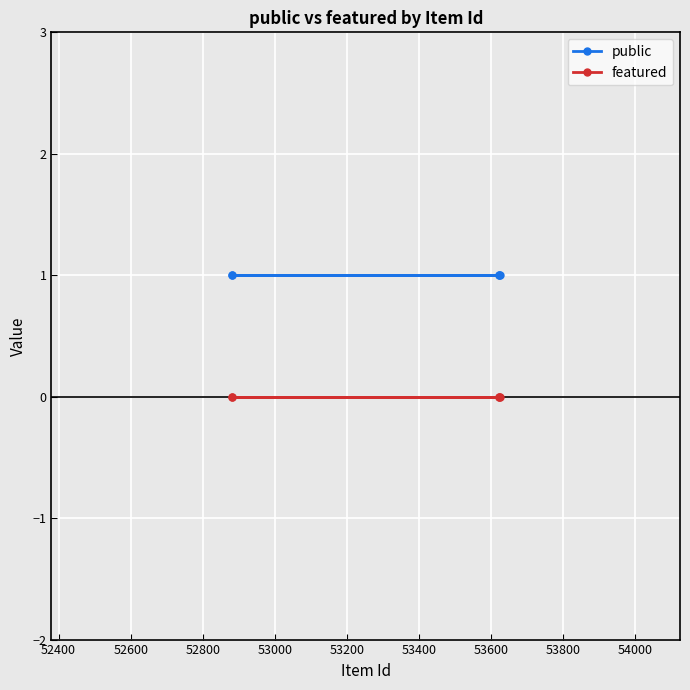

True or false: featured and public intersect in this chart.

False